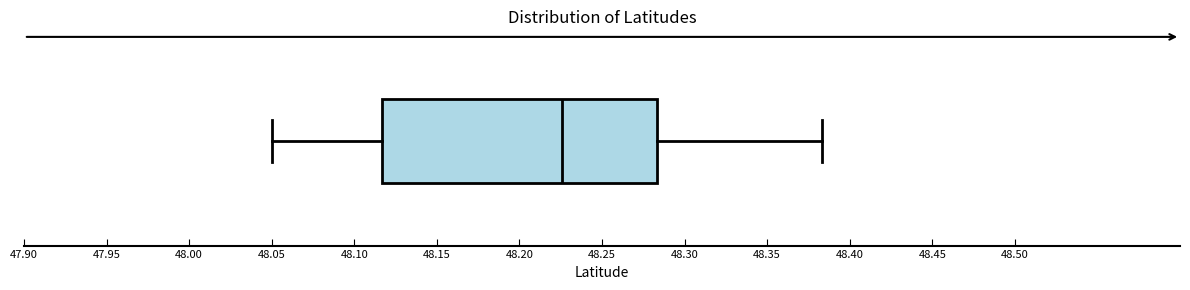

Transcribe this box plot: give where the median line is, the range the box spans, and where the two whiskers end, as read against the x-axis. The values are not printed on the chart, so give them approximately, as read against the axis.

median 48.225, box 48.115 to 48.285, whiskers 48.050 to 48.385